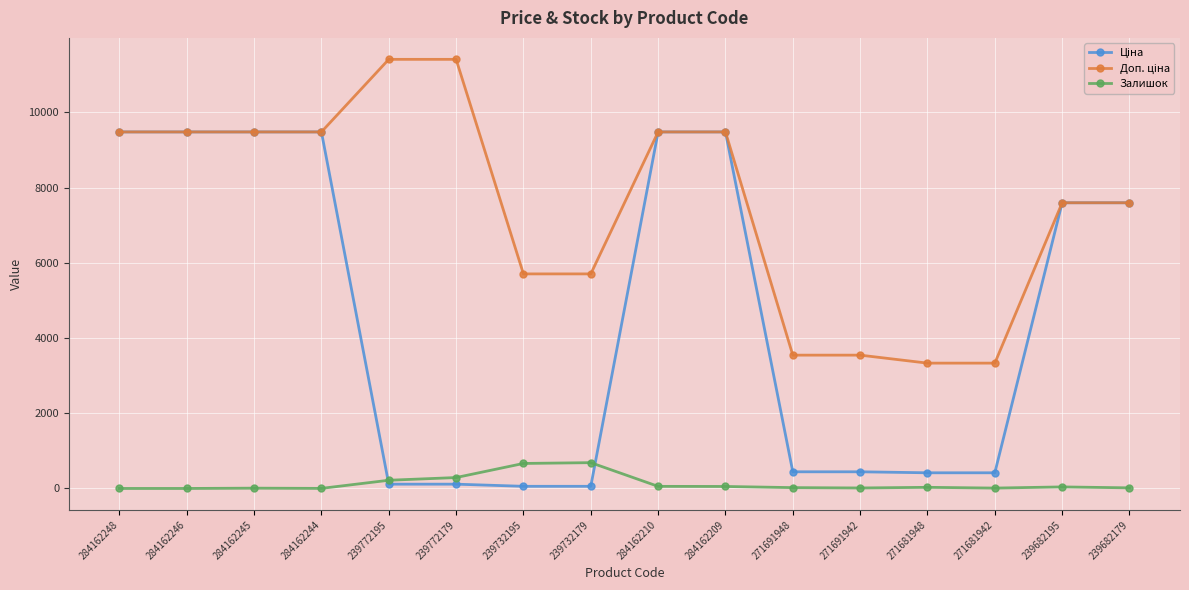

Reading left to right, list all the values displayed in this chart.

Ціна: 284162248=9480.1	284162246=9480.1	284162245=9480.1	284162244=9480.1	239772195=114.1	239772179=114.1	239732195=57.0	239732179=57.0	284162210=9480.1	284162209=9480.1	271691948=443.1	271691942=443.1	271681948=416.6	271681942=416.6	239682195=7596.5	239682179=7596.5
Доп. ціна: 284162248=9480.1	284162246=9480.1	284162245=9480.1	284162244=9480.1	239772195=11410.0	239772179=11410.0	239732195=5705.0	239732179=5705.0	284162210=9480.1	284162209=9480.1	271691948=3545.0	271691942=3545.0	271681948=3332.5	271681942=3332.5	239682195=7596.5	239682179=7596.5
Залишок: 284162248=0.0	284162246=0.0	284162245=8.0	284162244=2.0	239772195=218.0	239772179=290.0	239732195=665.0	239732179=686.0	284162210=56.0	284162209=53.0	271691948=22.0	271691942=13.0	271681948=30.0	271681942=10.0	239682195=41.0	239682179=16.0